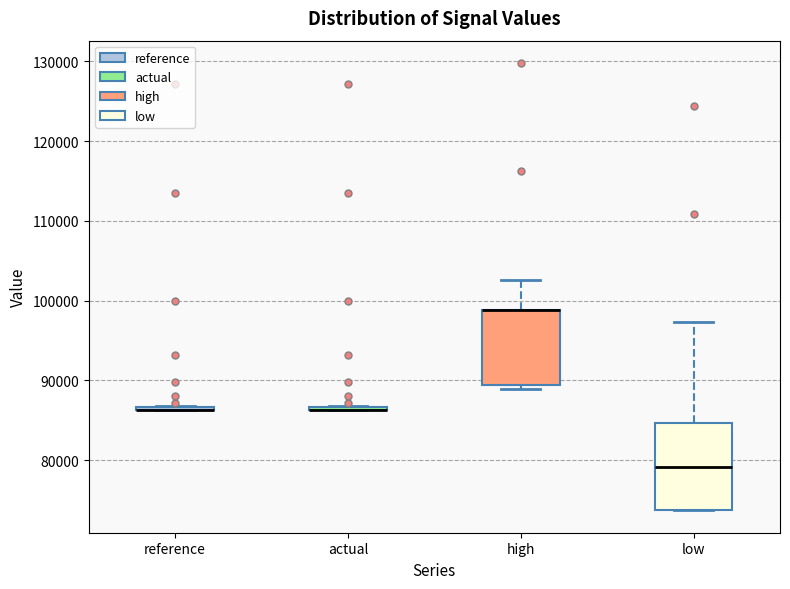

Comparing the boxes themselves (not the whiskers), which one is the tallest?

low